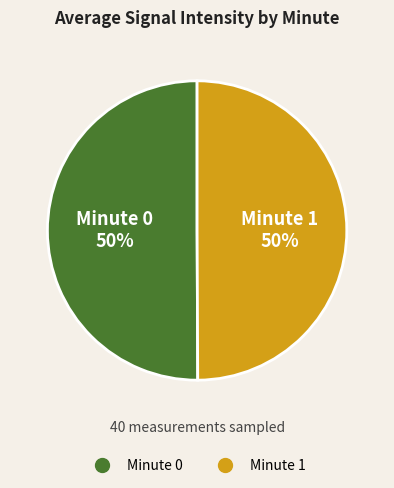

What percentage is the Minute 1 slice, to the nearest percent?

50%